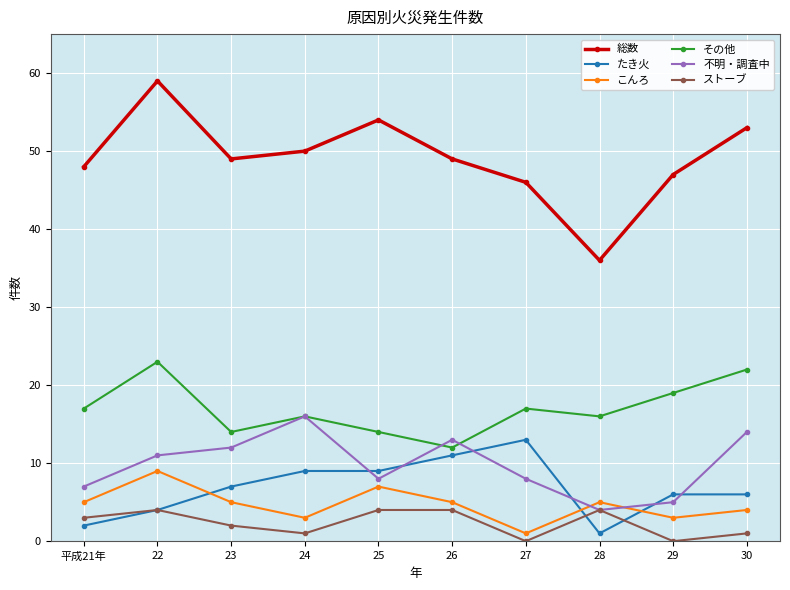

How many data points does each series have?

10